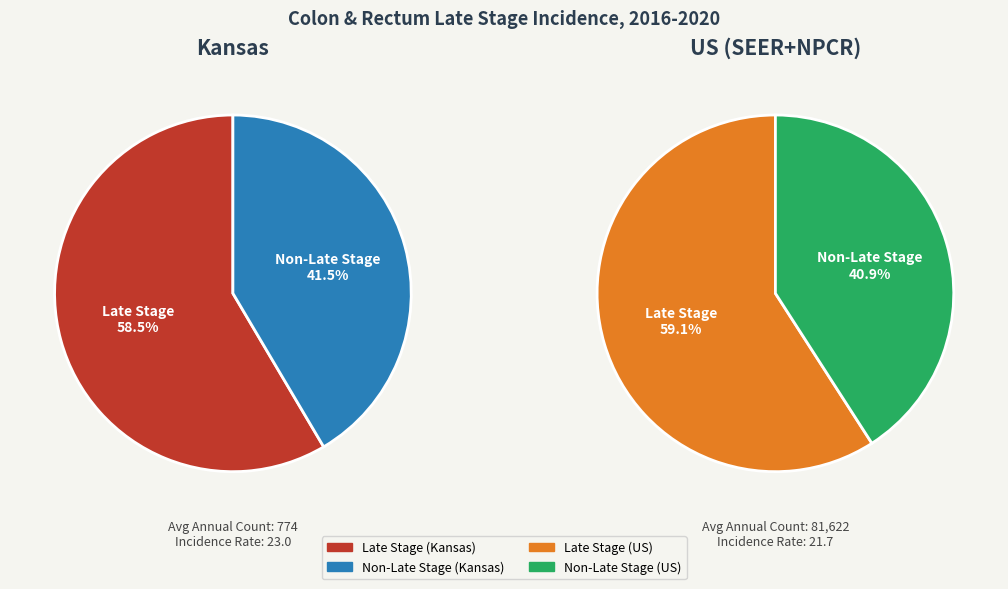

What is the ratio of the value at US (SEER+NPCR) to the value at Late Stage Kansas?

0.9